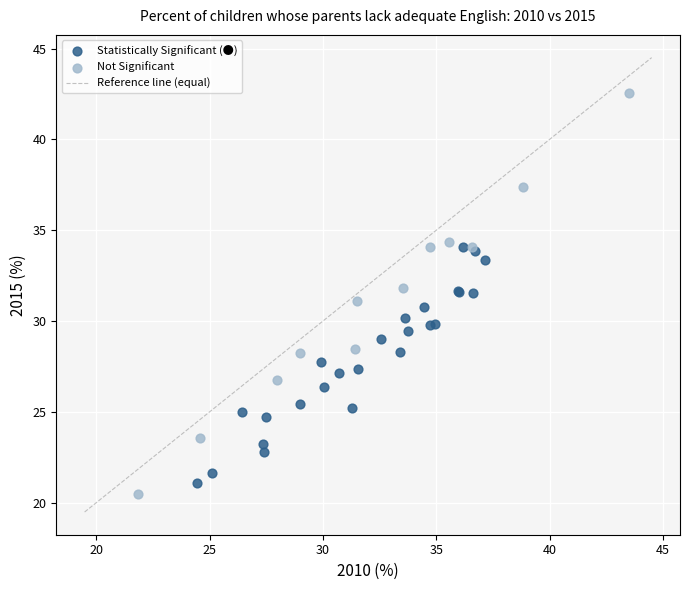

Which series reaches the maximum Y coordinate?

Not Significant